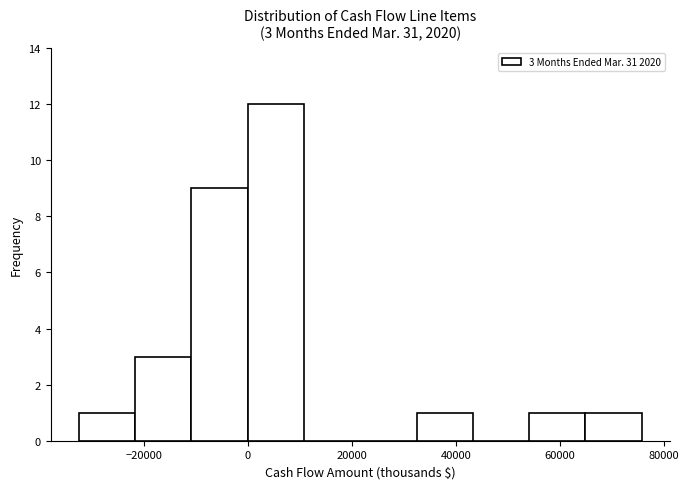

Over which range of the x-axis is the bar tallest?

0 to 10000